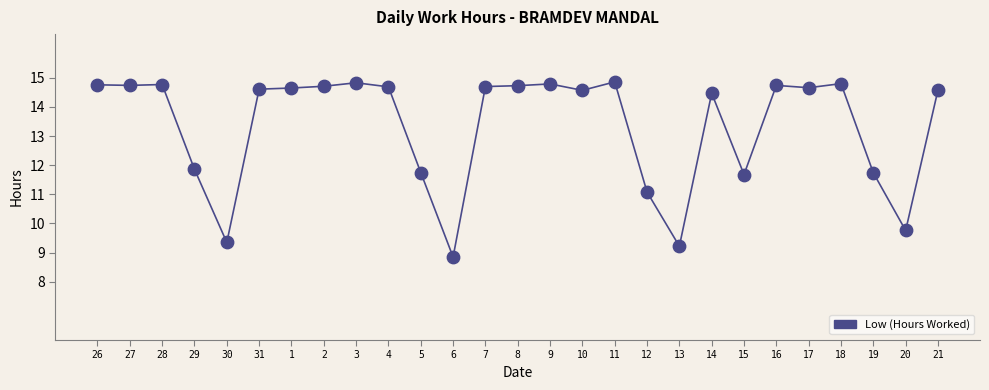

What is the change in value from 30 to 1?

+5.3